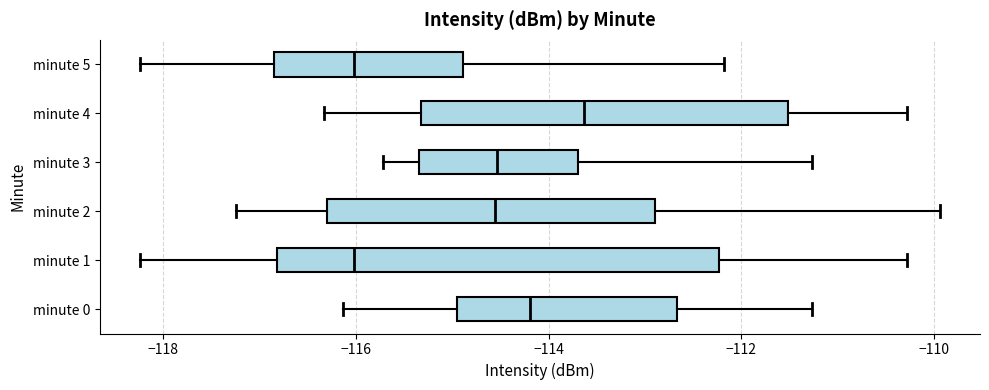

Which box's median line is the furthest to the right?

minute 4